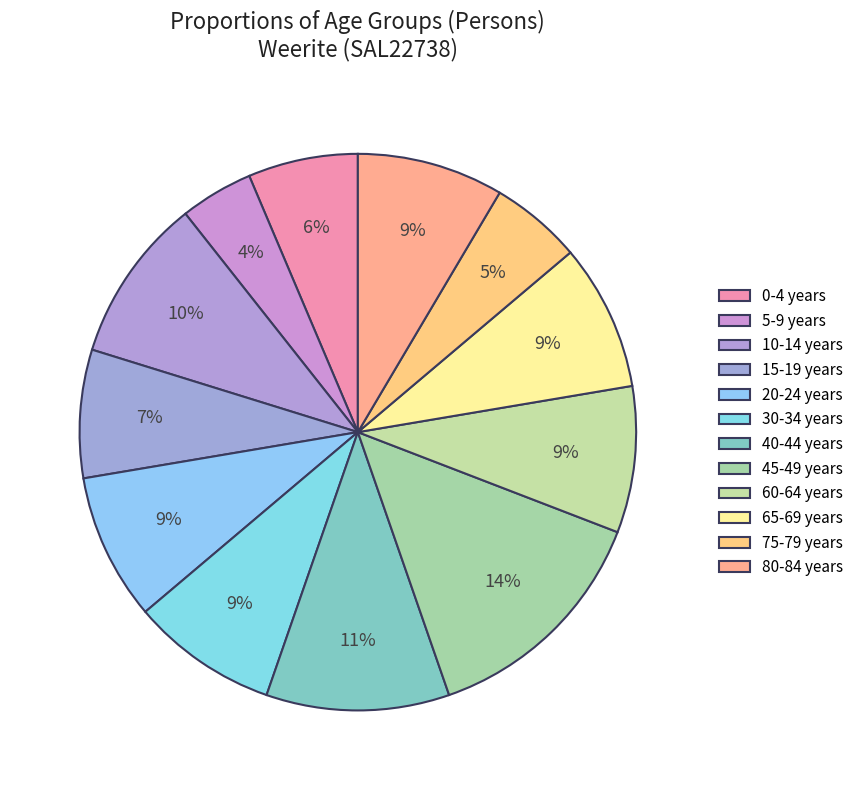

Count the number of slices in the pie.

12